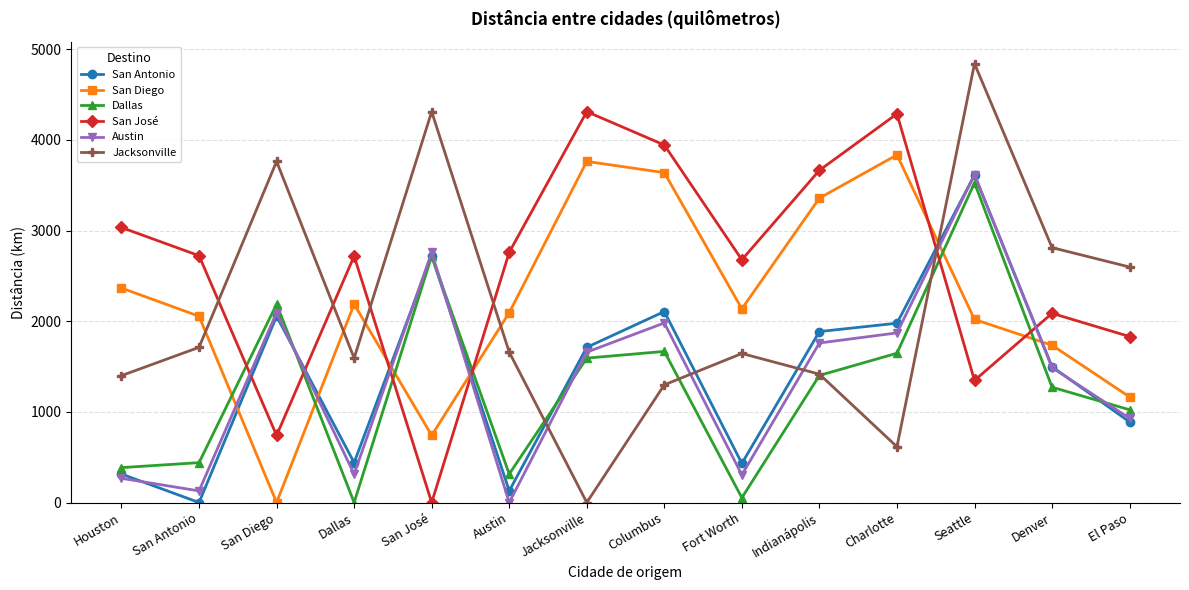

What is the total value across all series at Fort Worth?

7247